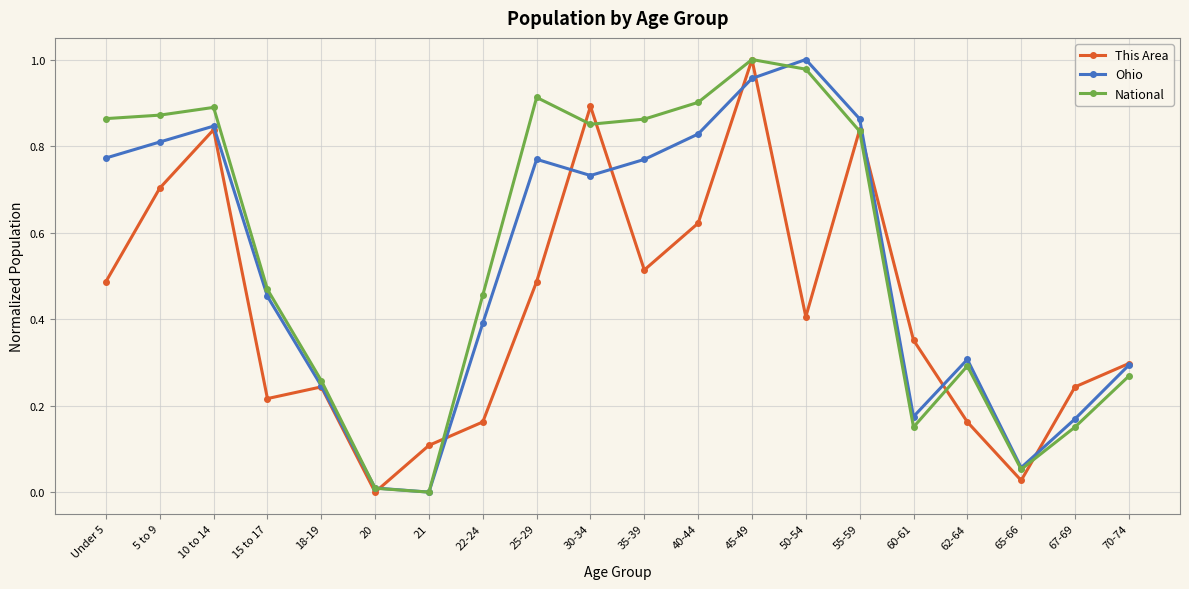

What is the label of the 2nd point from the right?

67-69